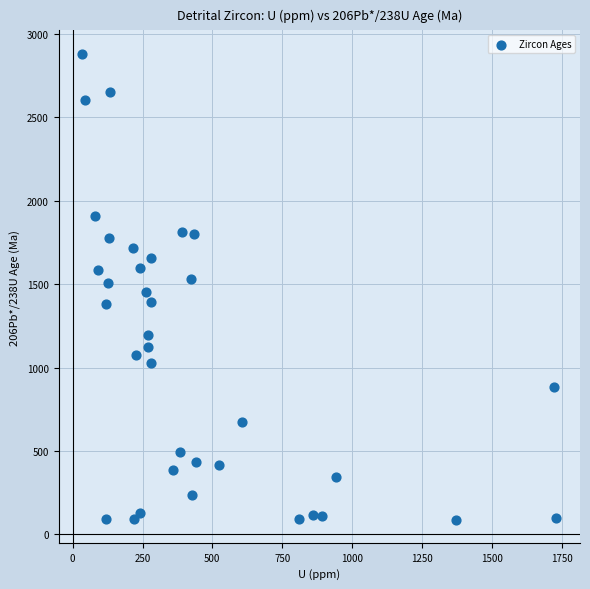

What is the range of X values (max minus min)?

1697.0